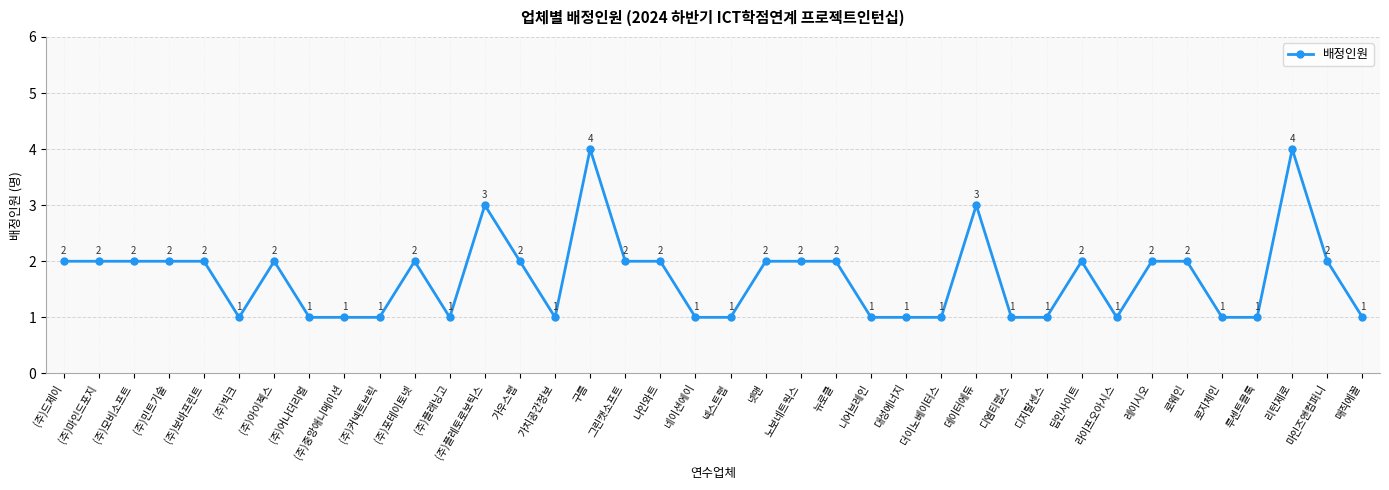

What is the ratio of the value at 구름 to the value at (주)커넥트브릭?

4.0